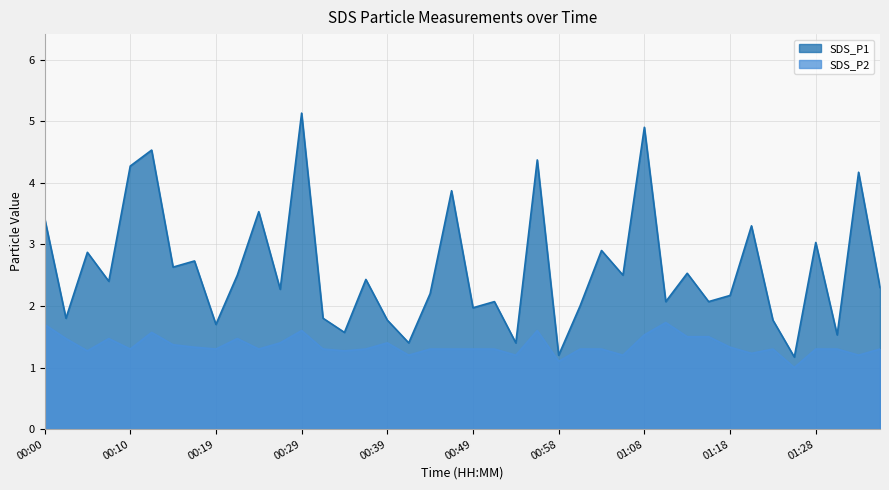

True or false: SDS_P2 and SDS_P1 cross at least once.

False